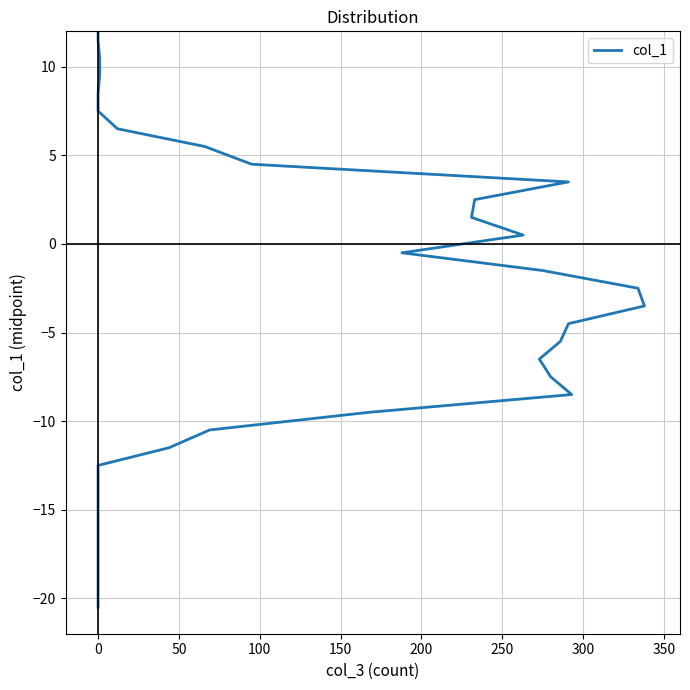

What is the greatest value displayed?

18.5